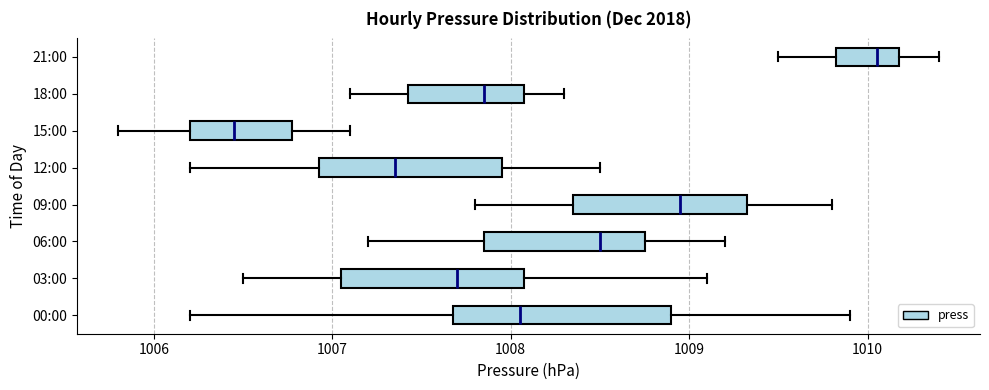

Comparing the boxes themselves (not the whiskers), which one is the widest?

00:00